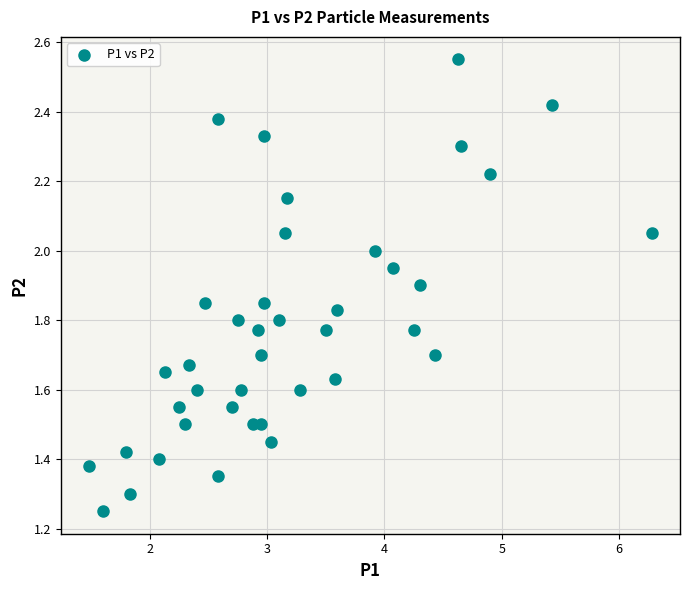

What is the range of X values (max minus min)?

4.8